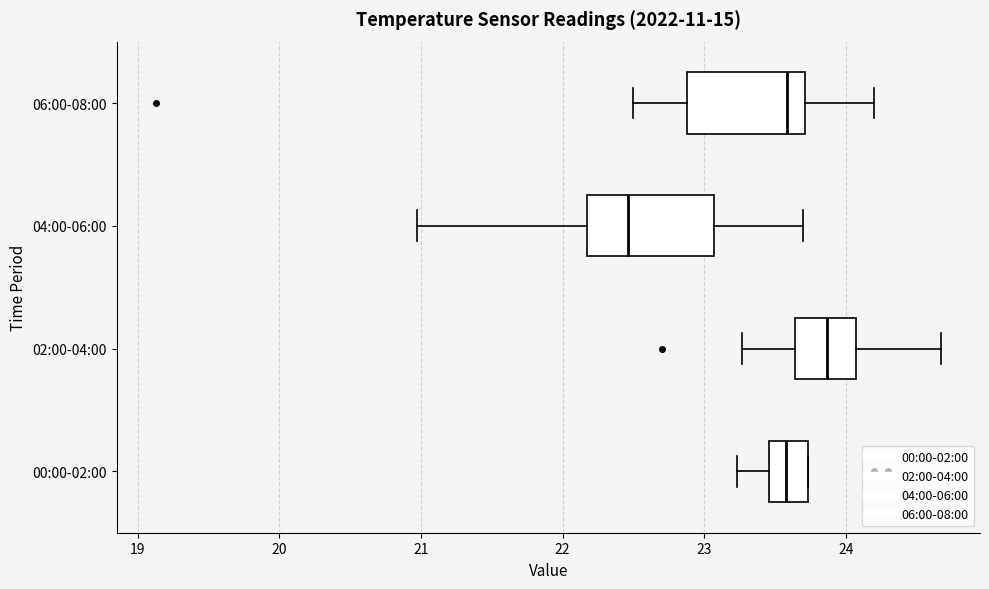

Reading bottom to top, transcribe this box plot: for each box, give where its median line is, the range the box spans, and where its two whiskers end, as read against the x-axis. The values are not printed on the chart, so give them approximately, as read against the axis.

00:00-02:00: median 23.6, box 23.5 to 23.7, whiskers 23.2 to 23.7
02:00-04:00: median 23.9, box 23.6 to 24.1, whiskers 23.3 to 24.7
04:00-06:00: median 22.5, box 22.2 to 23.1, whiskers 21.0 to 23.7
06:00-08:00: median 23.6, box 22.9 to 23.7, whiskers 22.5 to 24.2